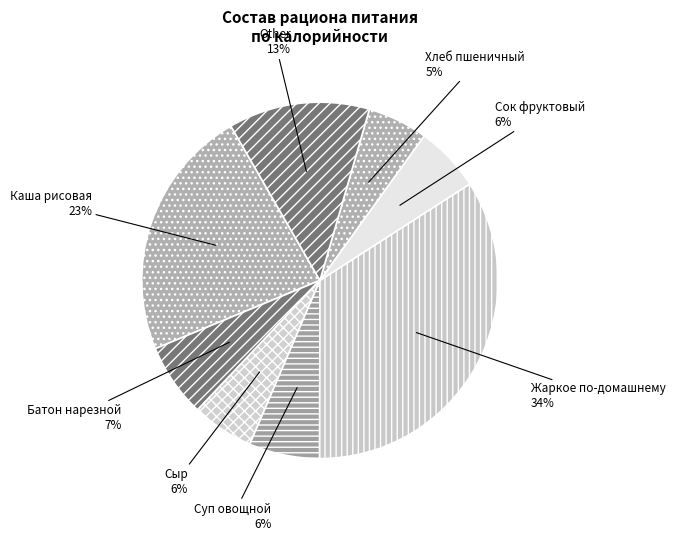

What percentage is the Other slice, to the nearest percent?

13%